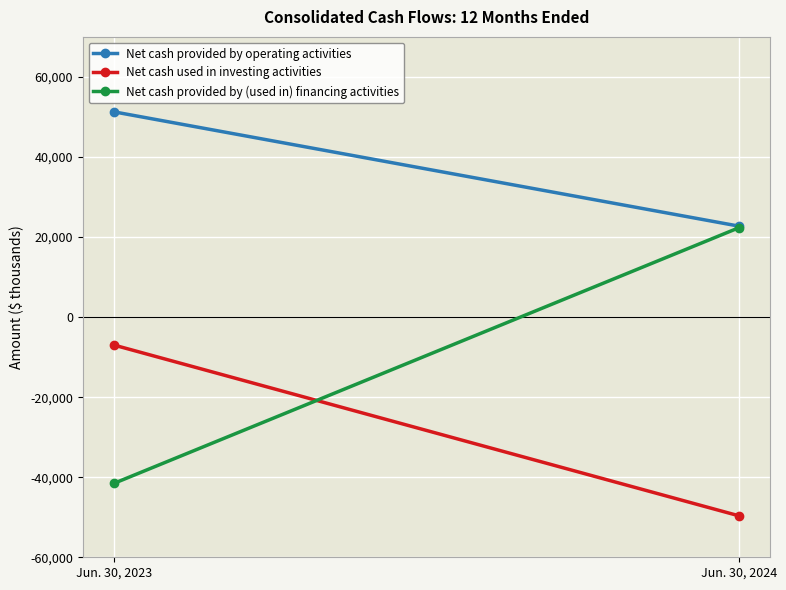

The value of Net cash used in investing activities at Jun. 30, 2024 is -17921. True or false?

False